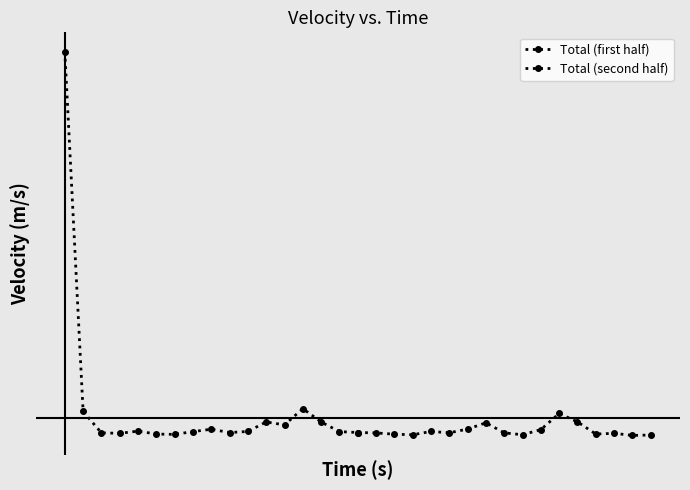

How many positive values does the Total (second half) series have?

1